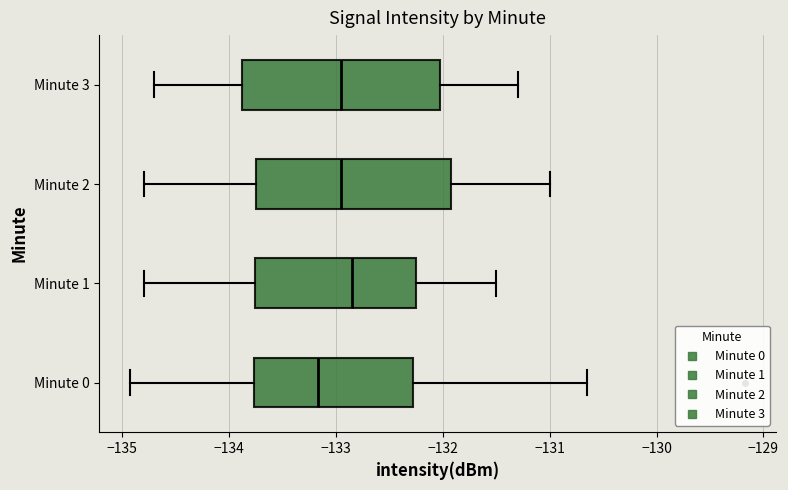

Reading bottom to top, transcribe this box plot: for each box, give where its median line is, the range the box spans, and where its two whiskers end, as read against the x-axis. The values are not printed on the chart, so give them approximately, as read against the axis.

Minute 0: median -133.2, box -133.8 to -132.3, whiskers -134.9 to -130.6
Minute 1: median -132.9, box -133.8 to -132.2, whiskers -134.8 to -131.5
Minute 2: median -132.9, box -133.7 to -131.9, whiskers -134.8 to -131.0
Minute 3: median -132.9, box -133.9 to -132.0, whiskers -134.7 to -131.3